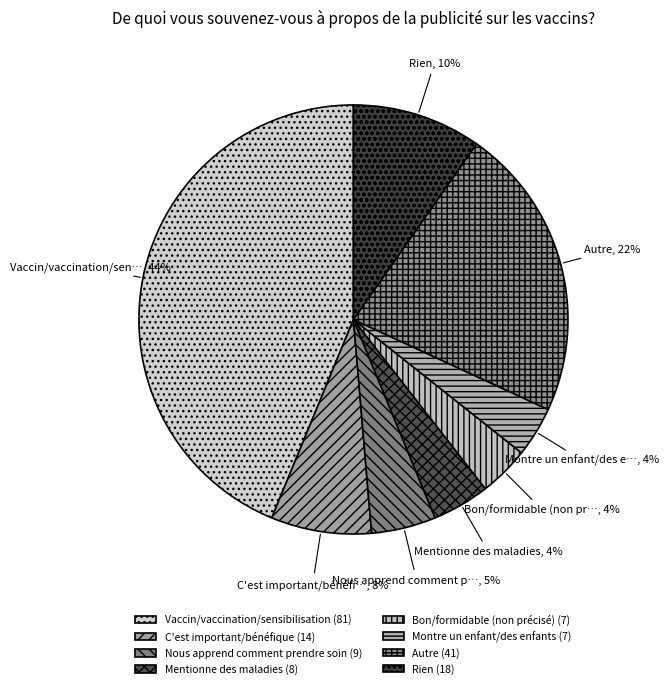

Count the number of slices in the pie.

8